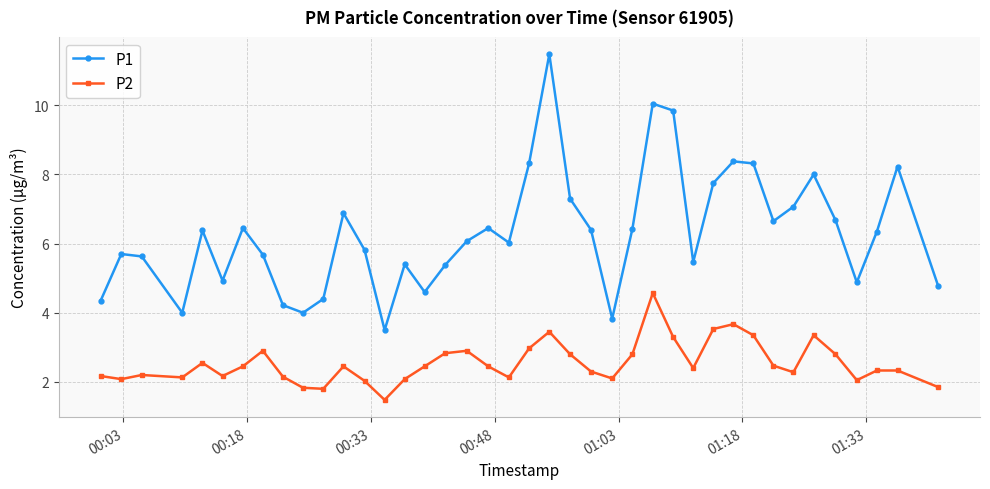

Which series has the largest total across all categories?

P1